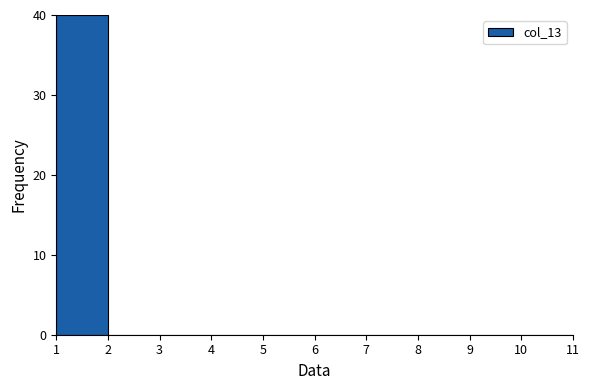

Over which range of the x-axis is the bar tallest?

1 to 2